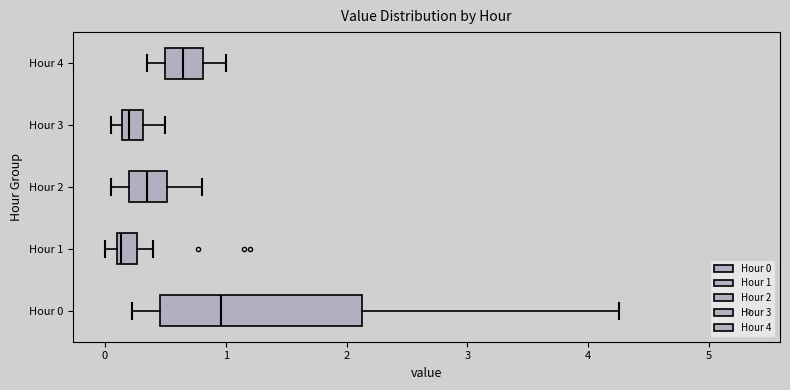

Which box is the widest, from its left edge to its right edge?

Hour 0